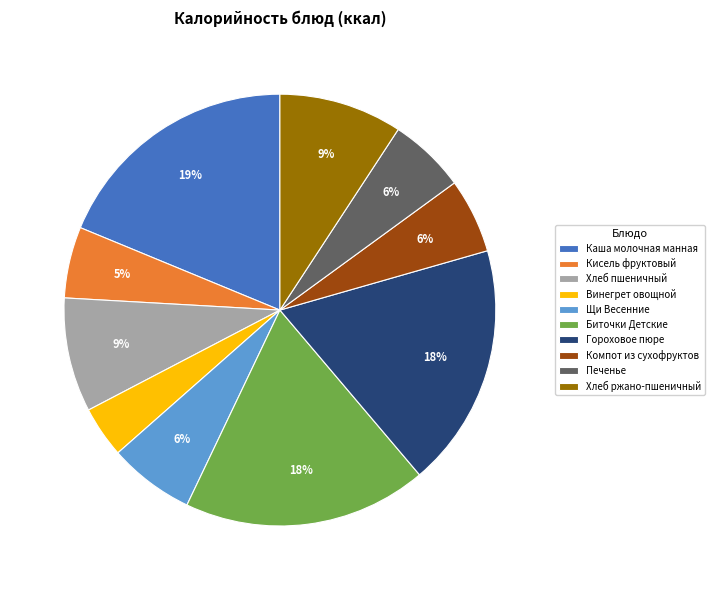

Combined, do Хлеб пшеничный and Компот из сухофруктов account for over 50%?

No